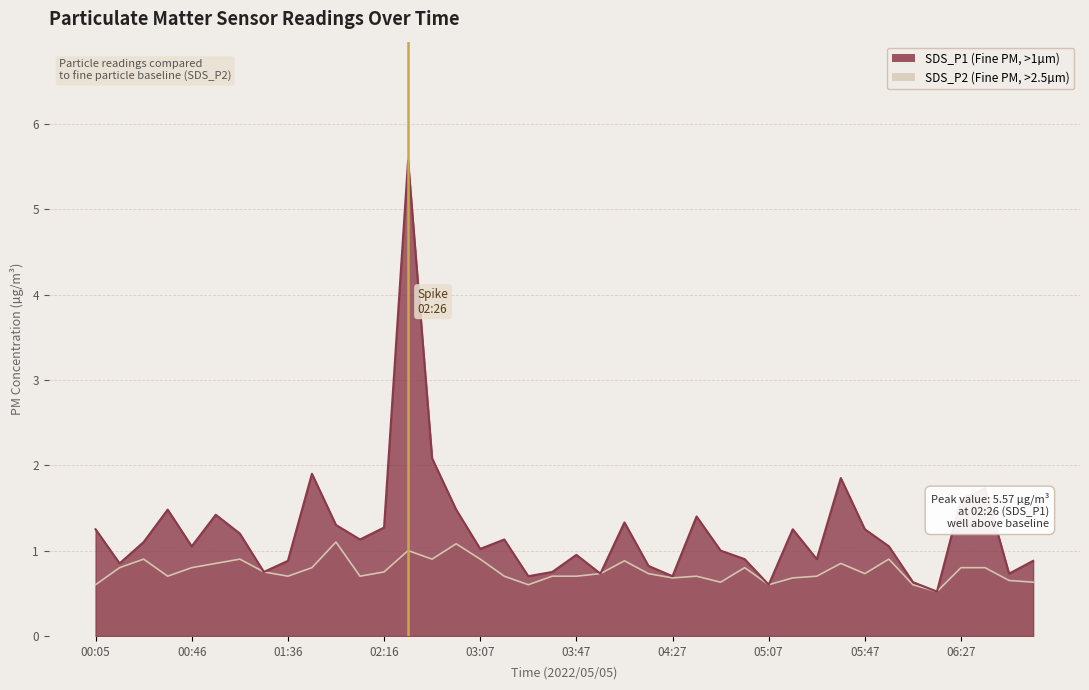

Reading left to right, what are all the values shown in this chart?

SDS_P1: 1.2	0.8	1.1	1.5	1.1	1.4	1.2	0.8	0.9	1.9	1.3	1.1	1.3	5.6	2.1	1.5	1.0	1.1	0.7	0.8	0.9	0.7	1.3	0.8	0.7	1.4	1.0	0.9	0.6	1.2	0.9	1.9	1.2	1.1	0.6	0.5	1.6	1.7	0.7	0.9
SDS_P2: 0.6	0.8	0.9	0.7	0.8	0.8	0.9	0.8	0.7	0.8	1.1	0.7	0.8	1.0	0.9	1.1	0.9	0.7	0.6	0.7	0.7	0.7	0.9	0.7	0.7	0.7	0.6	0.8	0.6	0.7	0.7	0.8	0.7	0.9	0.6	0.5	0.8	0.8	0.7	0.6